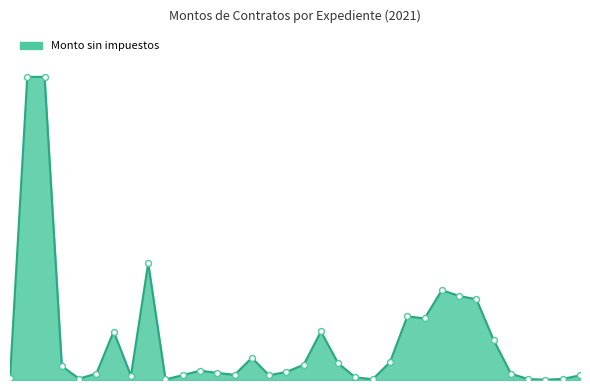

Is this an area chart (filled region under the line)?

Yes